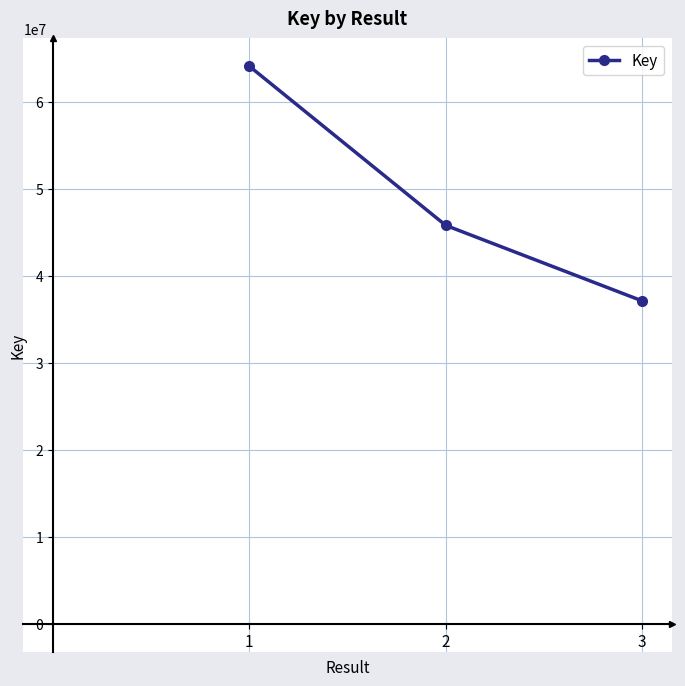

List the labels in order of value, smallest first.

3, 2, 1